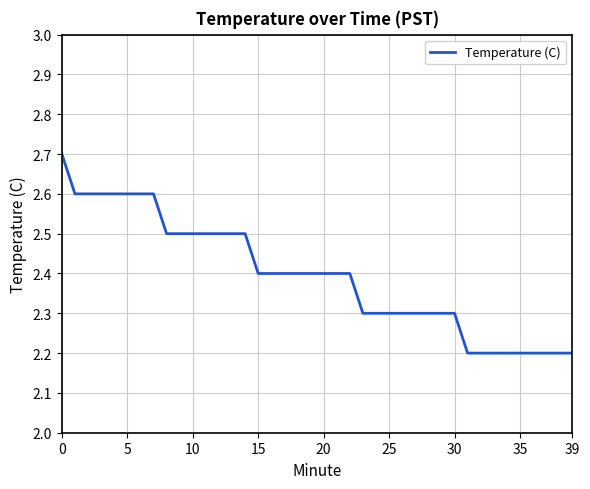

What is the difference between the maximum and minimum values?

0.5